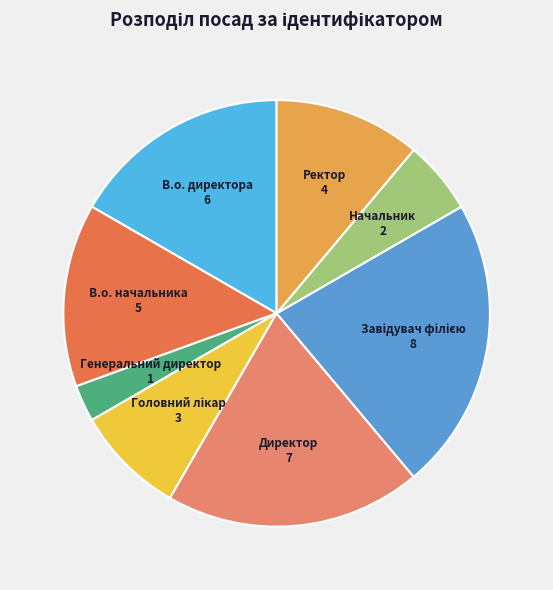

Between Генеральний директор and Ректор, which is larger?

Ректор